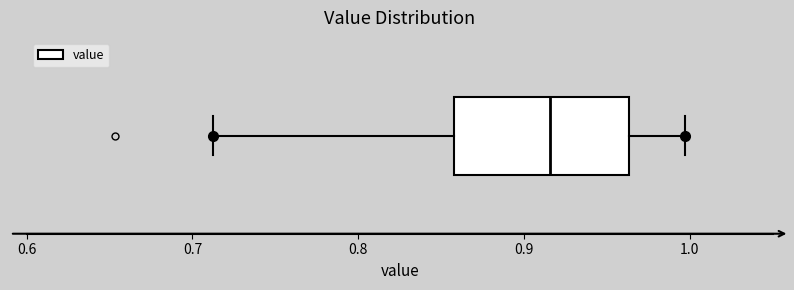

Where does the right whisker of the box end on the x-axis? The values are not printed on the chart, so give them approximately, as read against the axis.

1.00